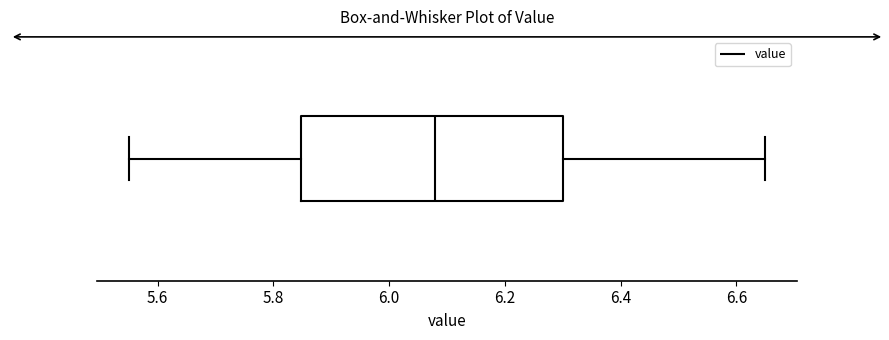

Transcribe this box plot: give where the median line is, the range the box spans, and where the two whiskers end, as read against the x-axis. The values are not printed on the chart, so give them approximately, as read against the axis.

median 6.08, box 5.84 to 6.30, whiskers 5.56 to 6.66